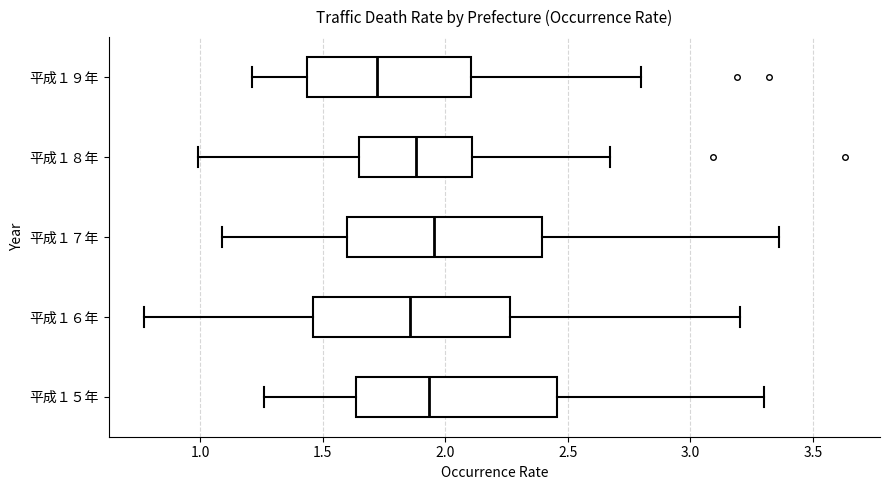

Reading bottom to top, transcribe this box plot: for each box, give where its median line is, the range the box spans, and where its two whiskers end, as read against the x-axis. The values are not printed on the chart, so give them approximately, as read against the axis.

平成１５年: median 1.95, box 1.65 to 2.45, whiskers 1.25 to 3.30
平成１６年: median 1.85, box 1.45 to 2.25, whiskers 0.75 to 3.20
平成１７年: median 1.95, box 1.60 to 2.40, whiskers 1.10 to 3.35
平成１８年: median 1.90, box 1.65 to 2.10, whiskers 1.00 to 2.65
平成１９年: median 1.70, box 1.45 to 2.10, whiskers 1.20 to 2.80